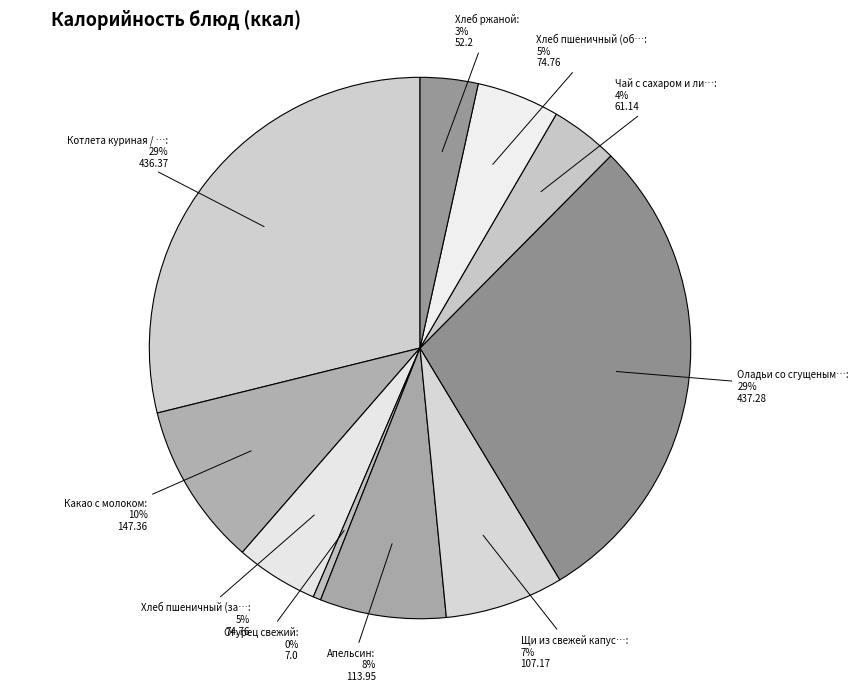

What is the ratio of the value at Хлеб пшеничный (за… to the value at Огурец свежий?

10.7